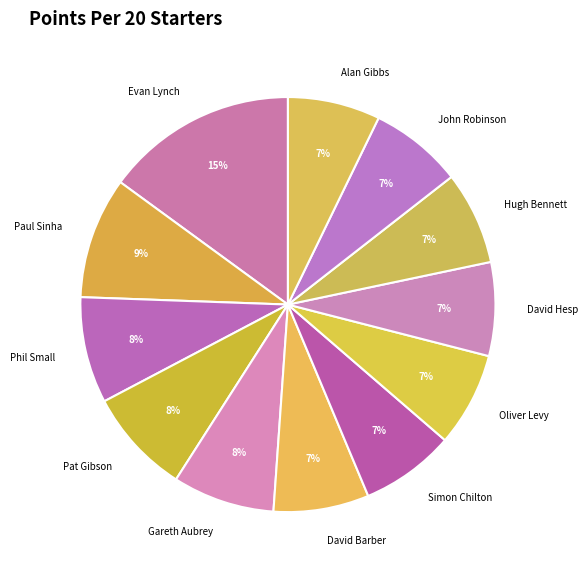

Which has a higher value, Gareth Aubrey or Evan Lynch?

Evan Lynch